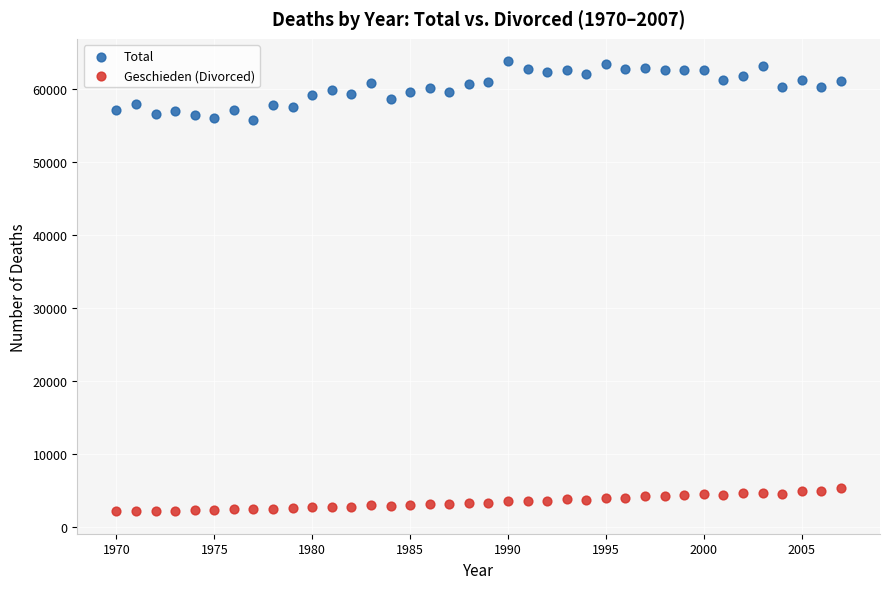

Which series contains the lowest Y value?

Geschieden (Divorced)